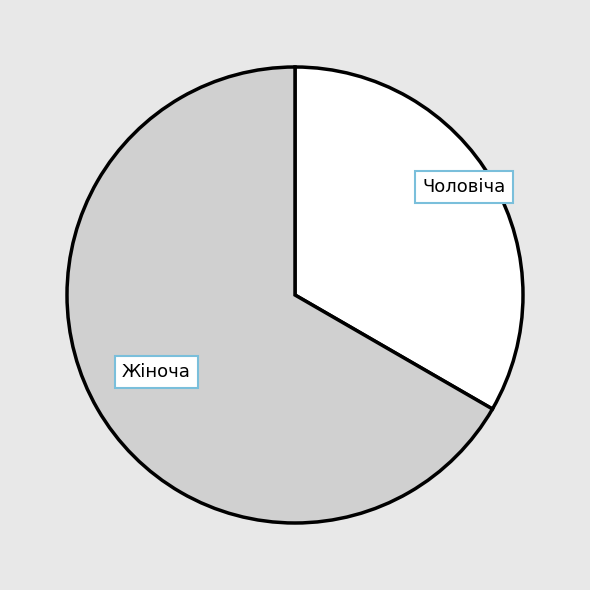

Is there any slice that represents more than half of the pie?

Yes